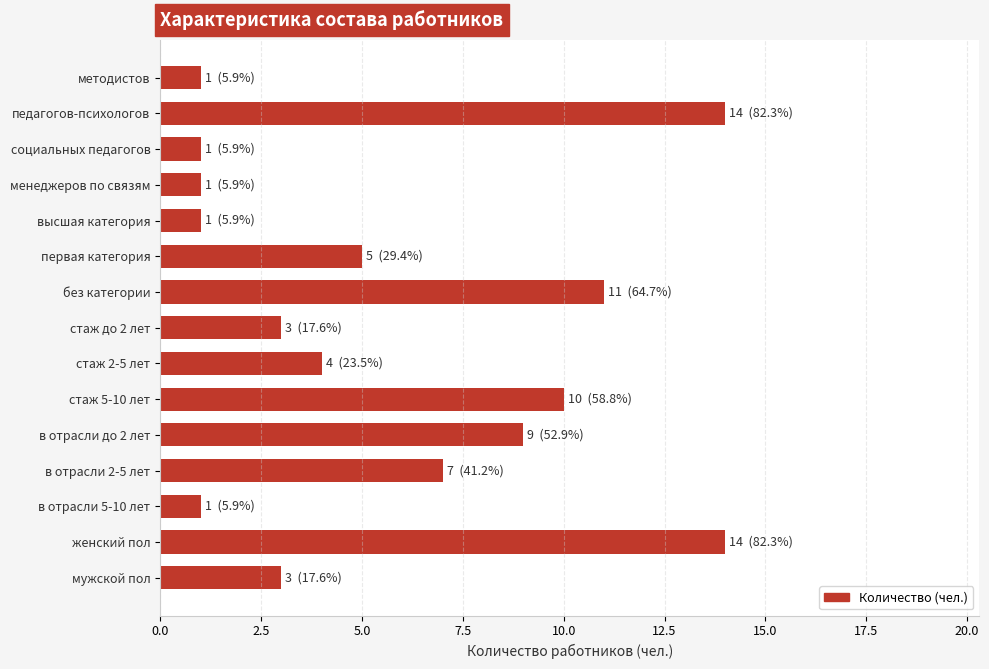

What is the sum of all values?

85